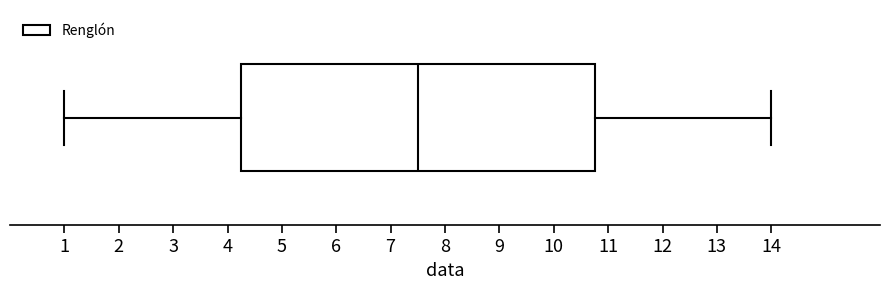

Transcribe this box plot: give where the median line is, the range the box spans, and where the two whiskers end, as read against the x-axis. The values are not printed on the chart, so give them approximately, as read against the axis.

median 7.5, box 4.3 to 10.8, whiskers 1.0 to 14.0